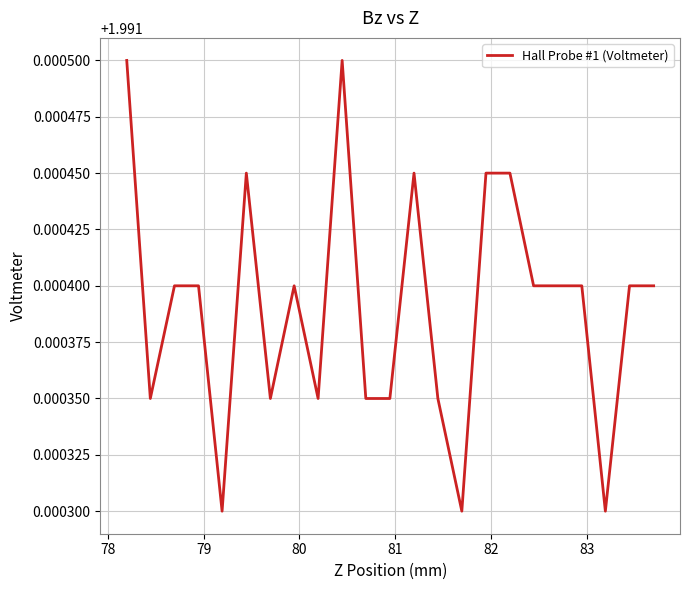

What is the minimum value shown in the chart?

2.0